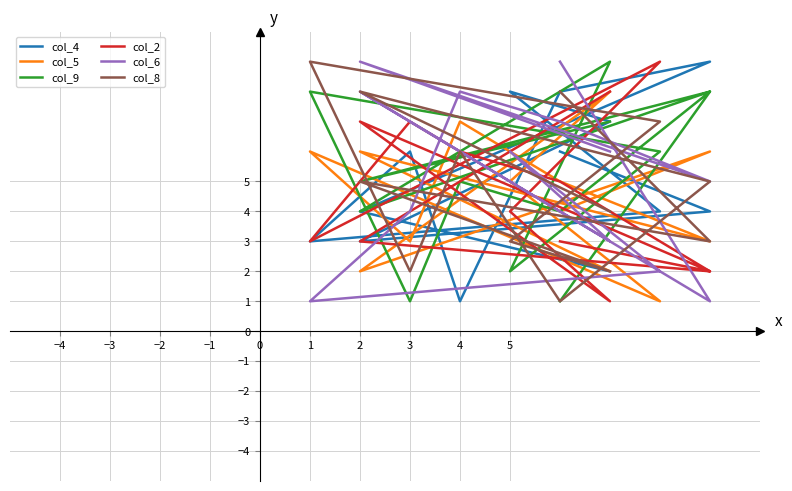

True or false: col_8 has a value of 9 at 1.

True